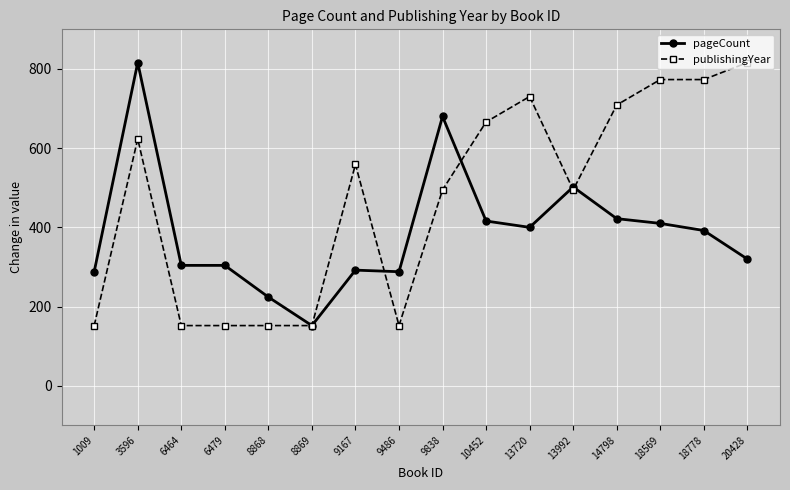

The value of pageCount at 9838 is 1142.0. True or false?

False